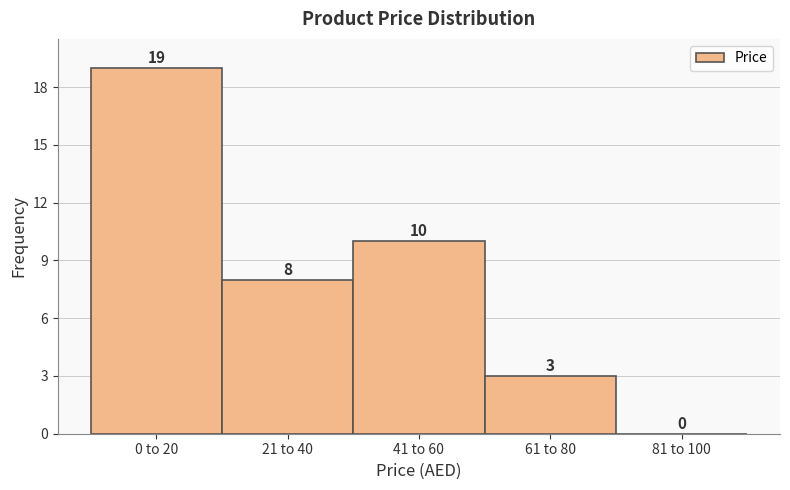

Reading right to left, transcribe all the data shown in this chart.

81 to 100=0	61 to 80=3	41 to 60=10	21 to 40=8	0 to 20=19